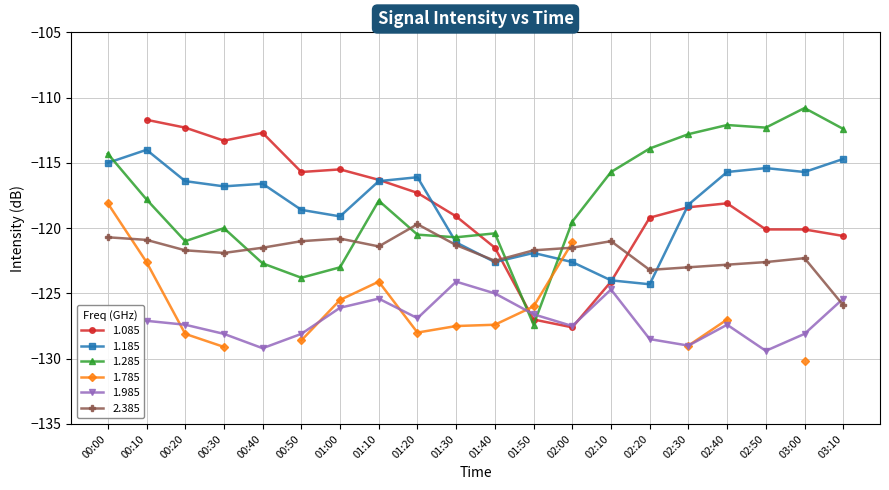

What is the sum of all 1.285 values?

-2359.0